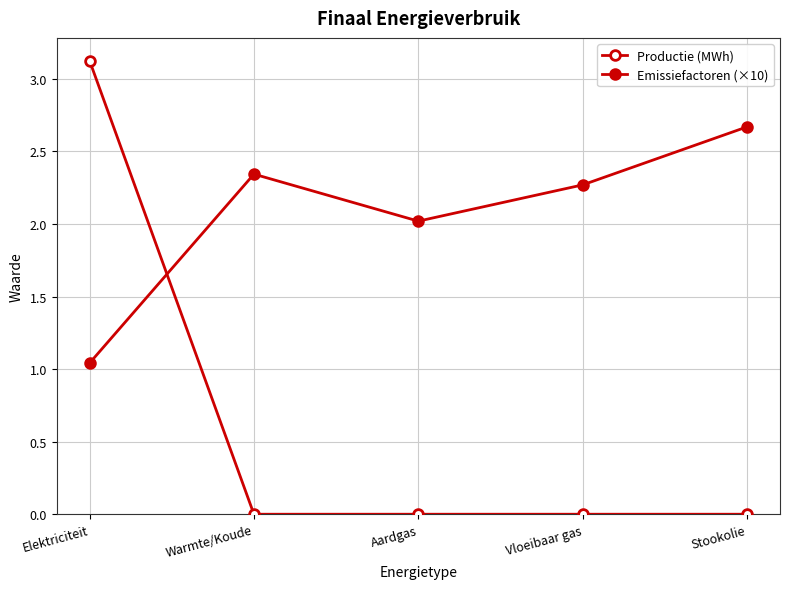

The Productie (MWh) series shows 0.0 at Stookolie. True or false?

True